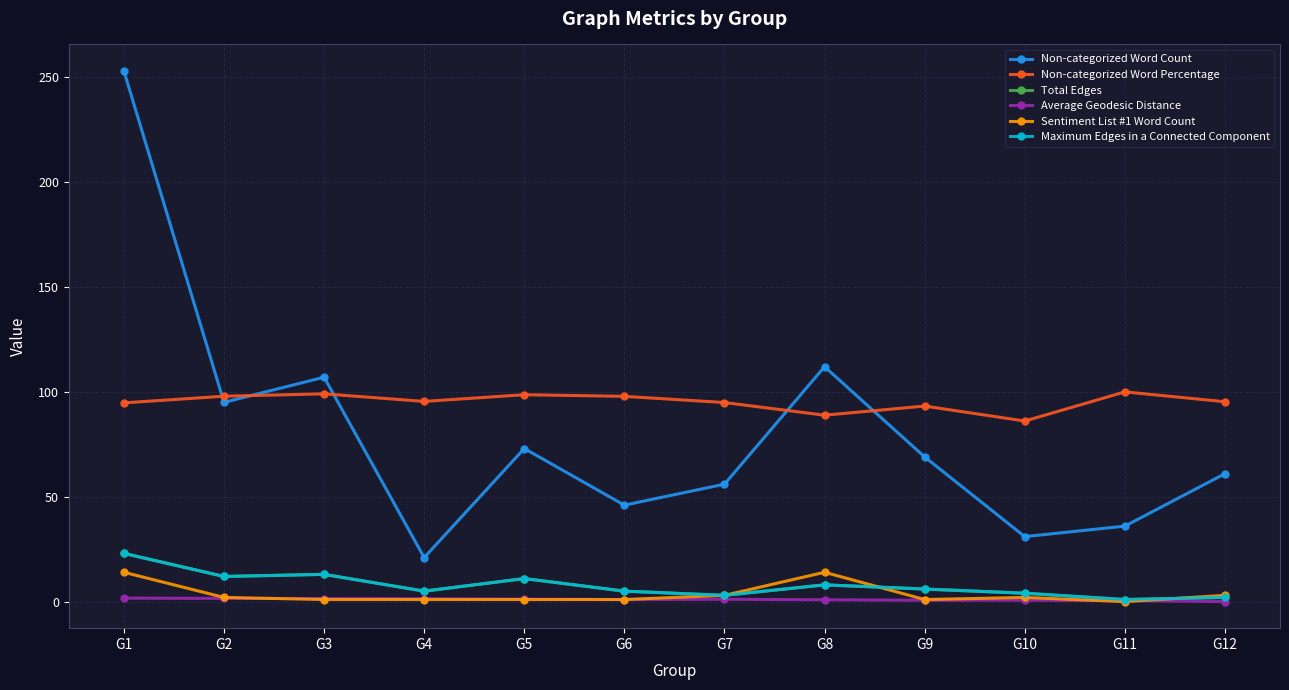

At which category is the sum across all series the highest?

G1